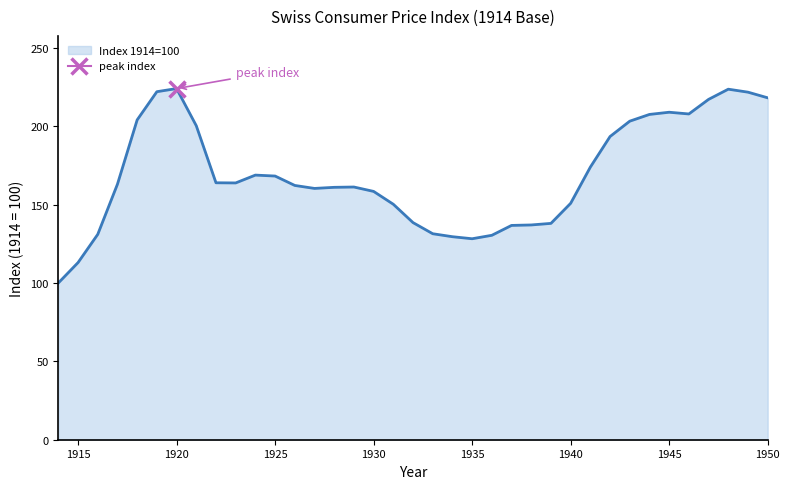

The Index 1914=100 series shows 172.8 at 1935. True or false?

False